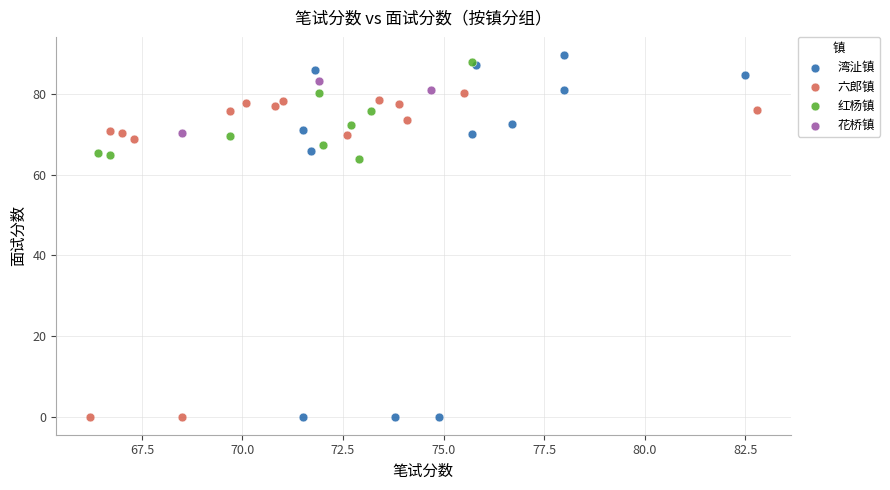

Which series has the widest spread of Y values?

湾沚镇